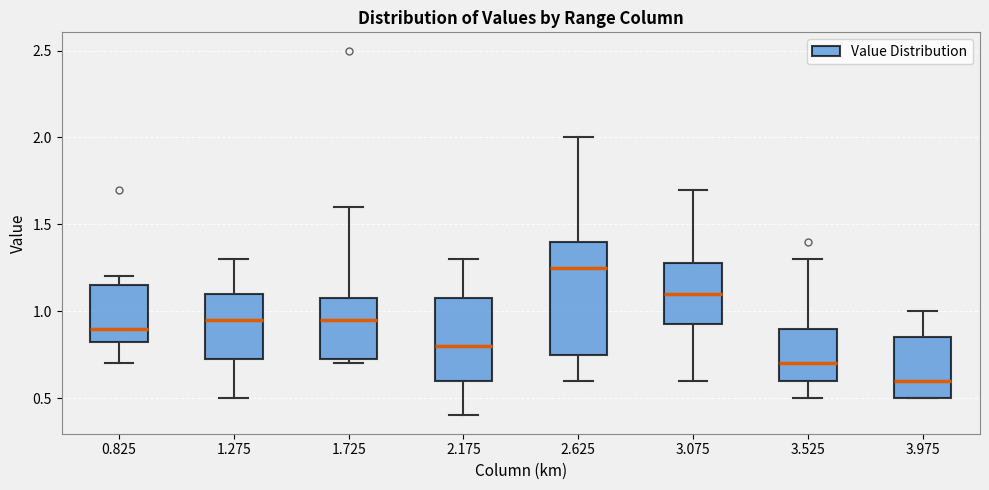

Comparing the boxes themselves (not the whiskers), which one is the tallest?

2.625